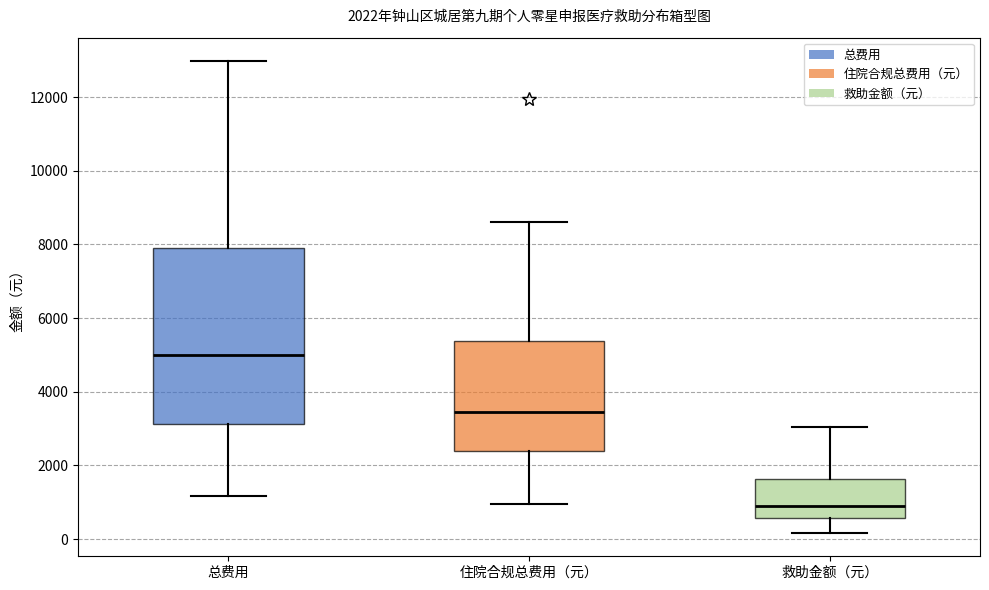

Which box is the tallest, from its lower edge to its upper edge?

总费用